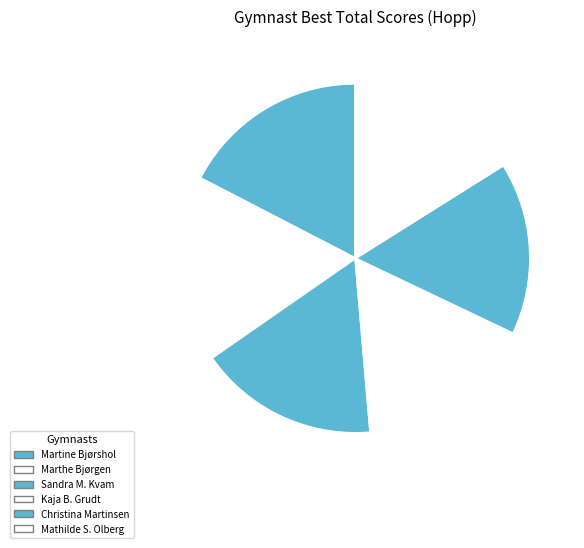

How many slices are in this pie chart?

6